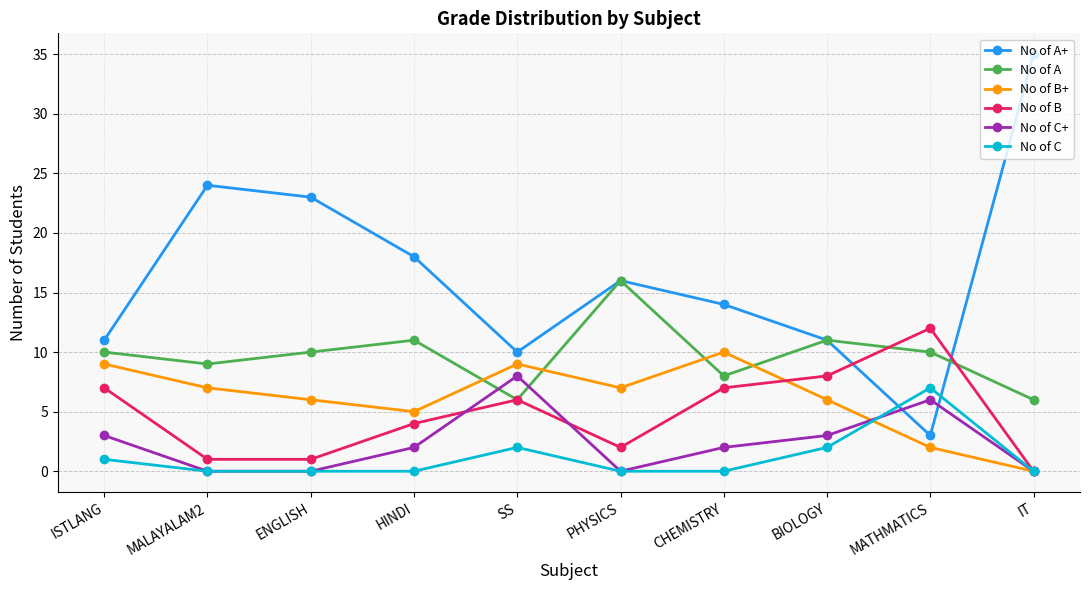

Is the value of No of A at MATHMATICS greater than the value of No of B+ at MATHMATICS?

Yes